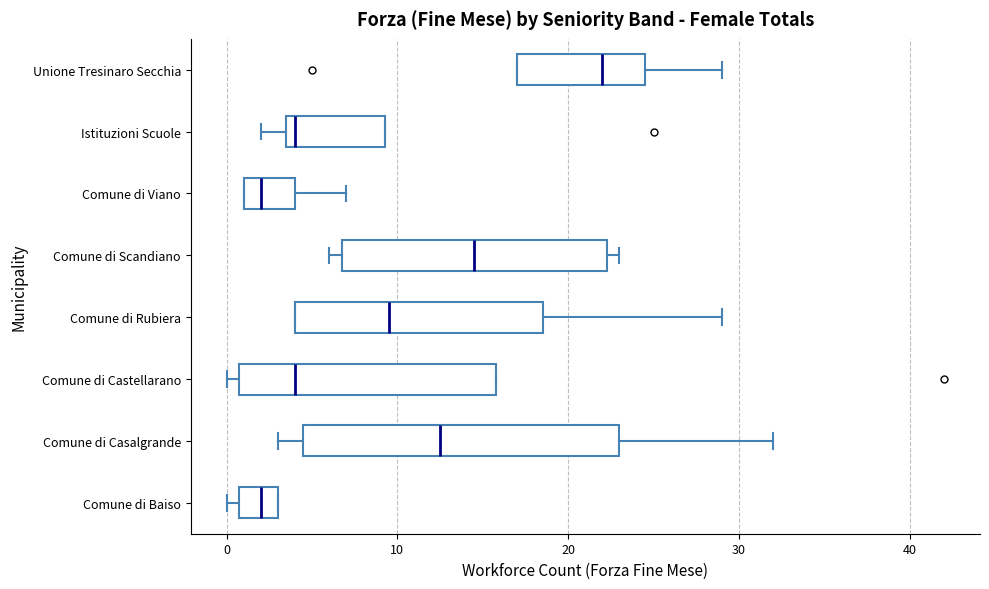

Where does the right whisker of the box for Comune di Viano end on the x-axis? The values are not printed on the chart, so give them approximately, as read against the axis.

7